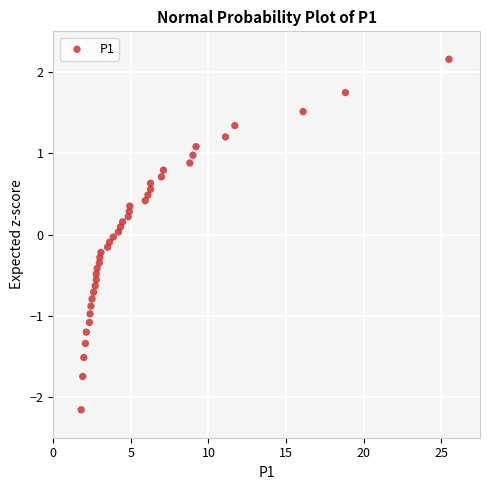

What is the range of Y values (max minus min)?

4.3